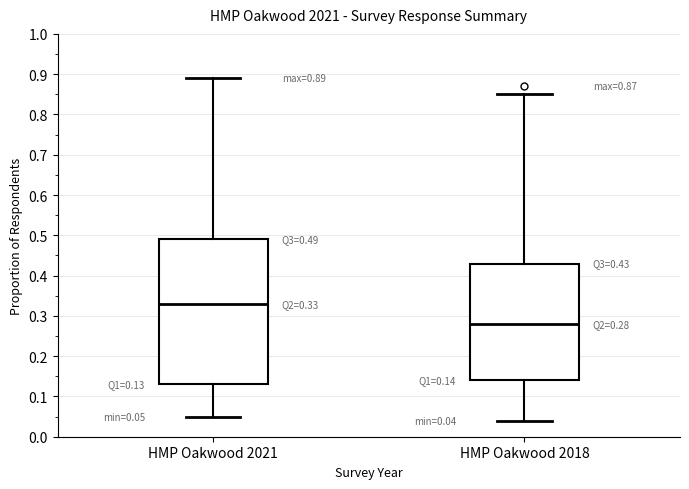

Which box's median line is the highest?

HMP Oakwood 2021